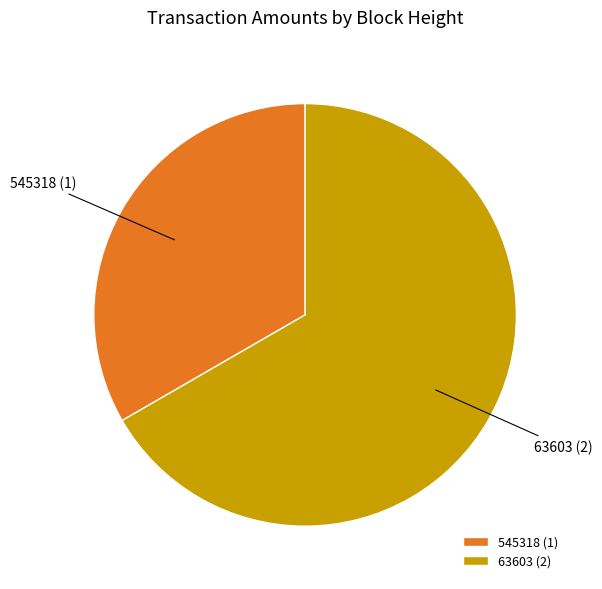

Which category accounts for the majority?

63603